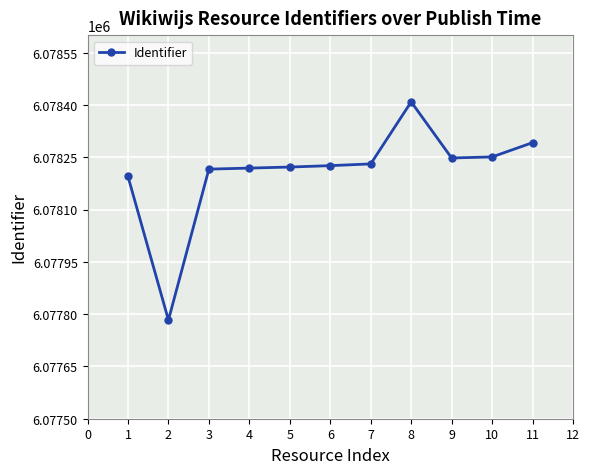

What is the greatest value displayed?

6078409